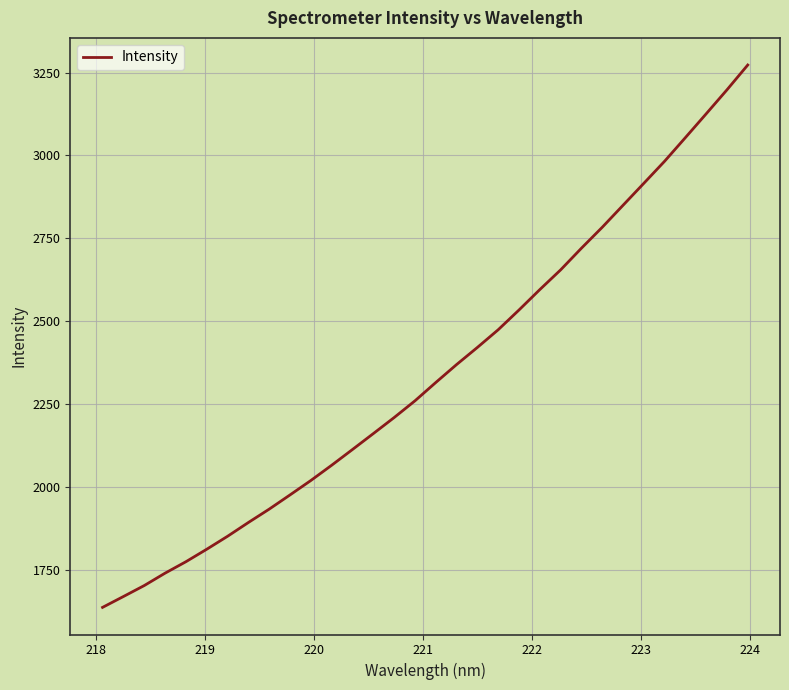

What is the smallest value displayed?

1636.4